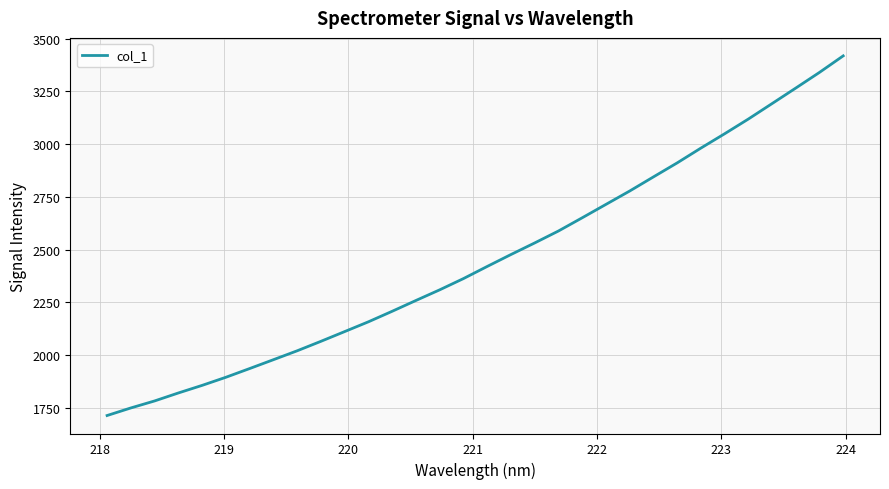

What is the smallest value displayed?

1713.8